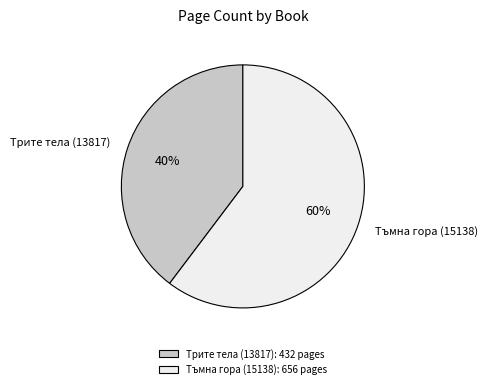

Which category has the biggest portion of the pie?

Тъмна гора (15138)